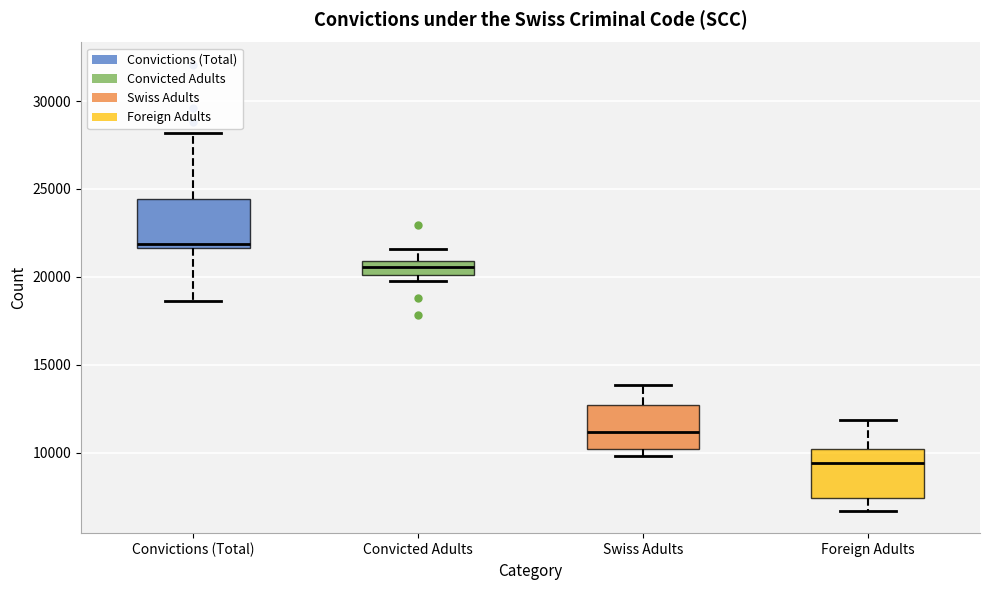

Where does the median line of the box for Convictions (Total) sit on the y-axis? The values are not printed on the chart, so give them approximately, as read against the axis.

22000